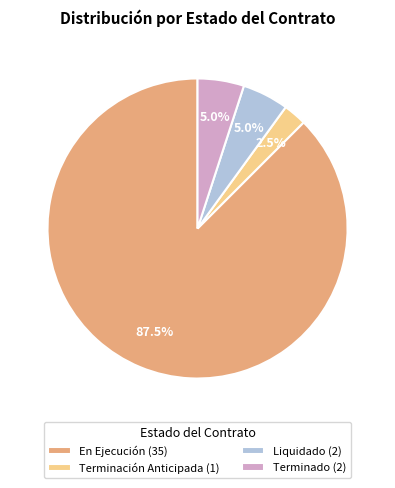

Between En Ejecución and Terminado, which is larger?

En Ejecución